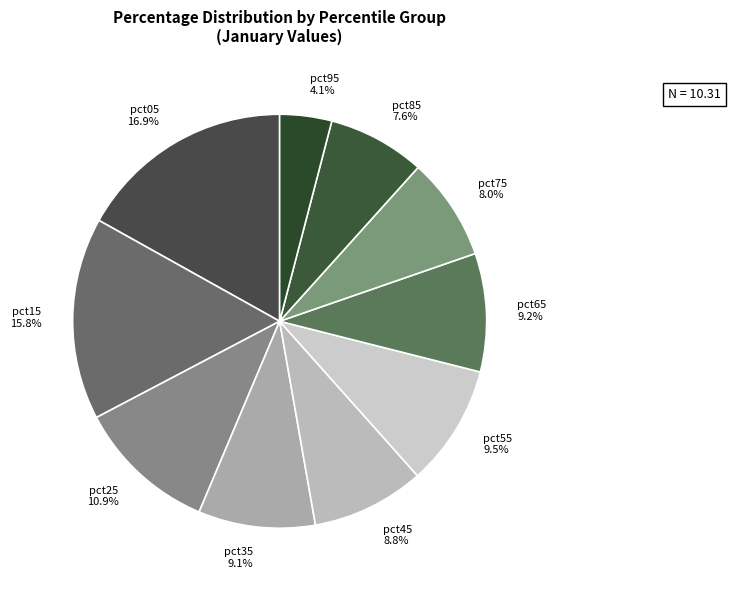

To the nearest percent, what portion does pct05 represent?

17%